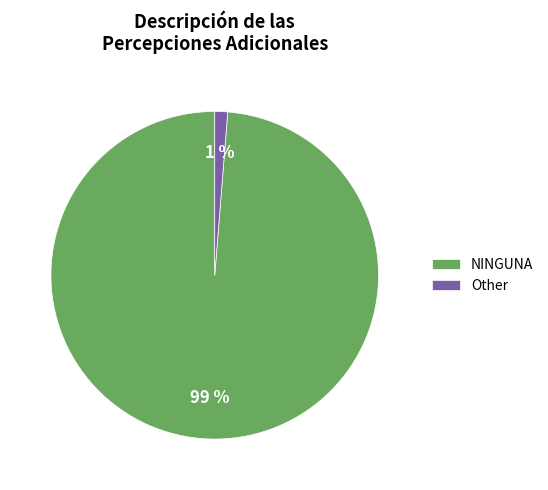

Which has a higher value, Other or NINGUNA?

NINGUNA